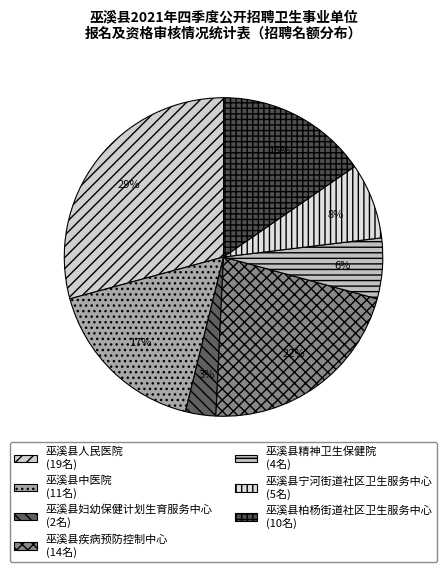

To the nearest percent, what portion does 巫溪县人民医院 represent?

29%